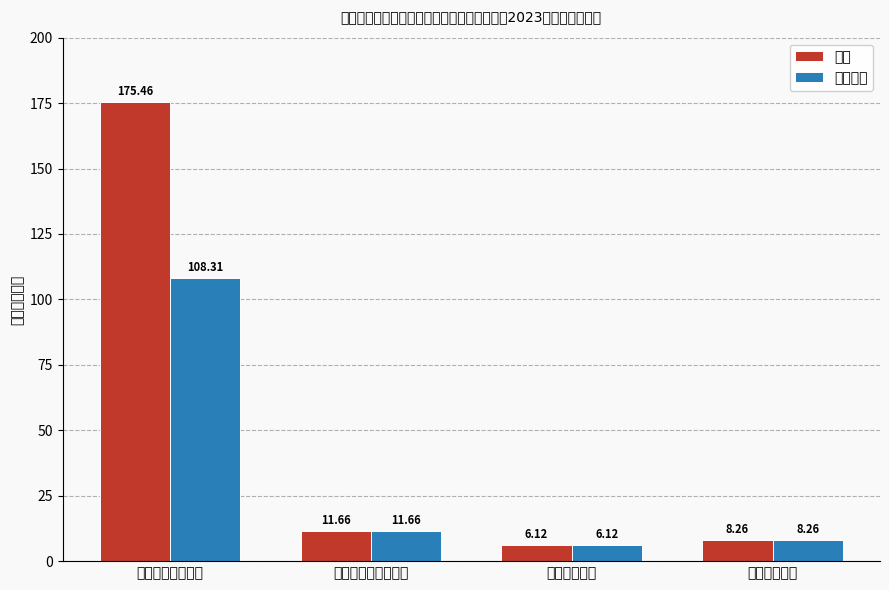

What are all the series names shown in the legend?

总计, 基本支出